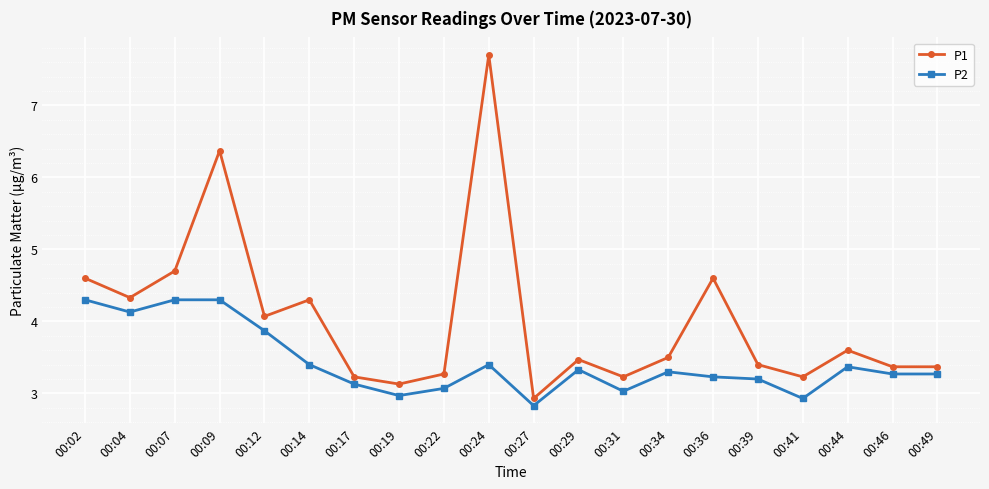

What is the difference between the maximum and minimum values in the P1 series?

4.8